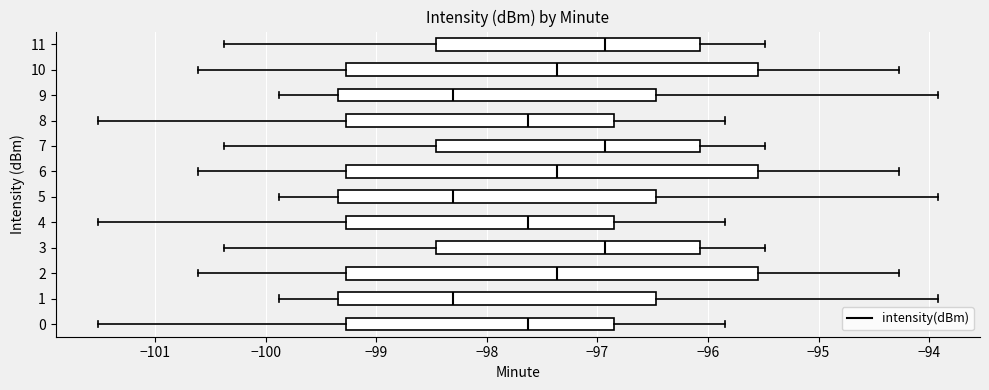

Where does the left whisker of the box at y = 7 end on the x-axis? The values are not printed on the chart, so give them approximately, as read against the axis.

-100.4